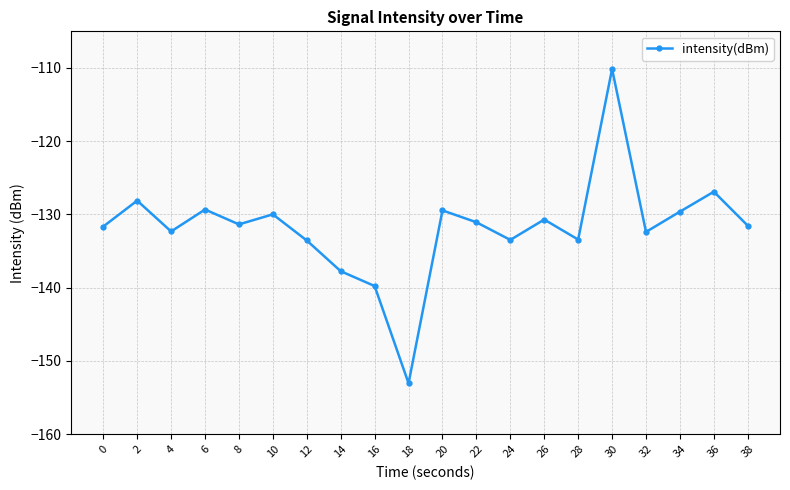

Which category has the highest value across all series?

30